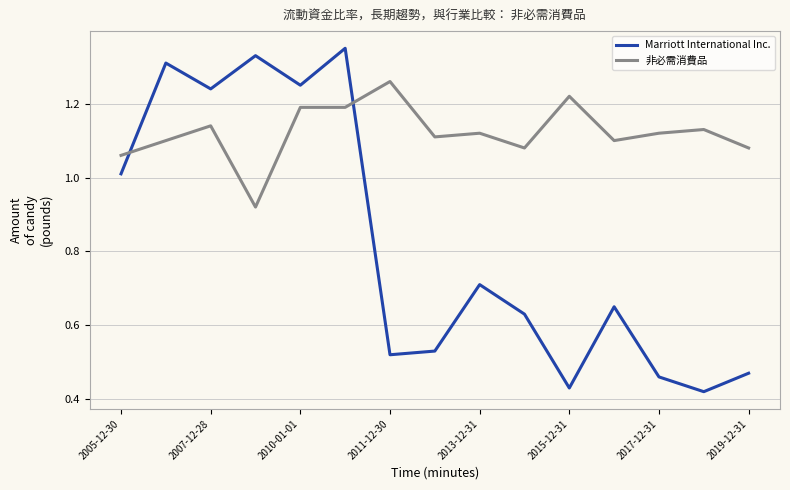

List the series in order of their overall mean, lowest first.

Marriott International Inc., 非必需消費品